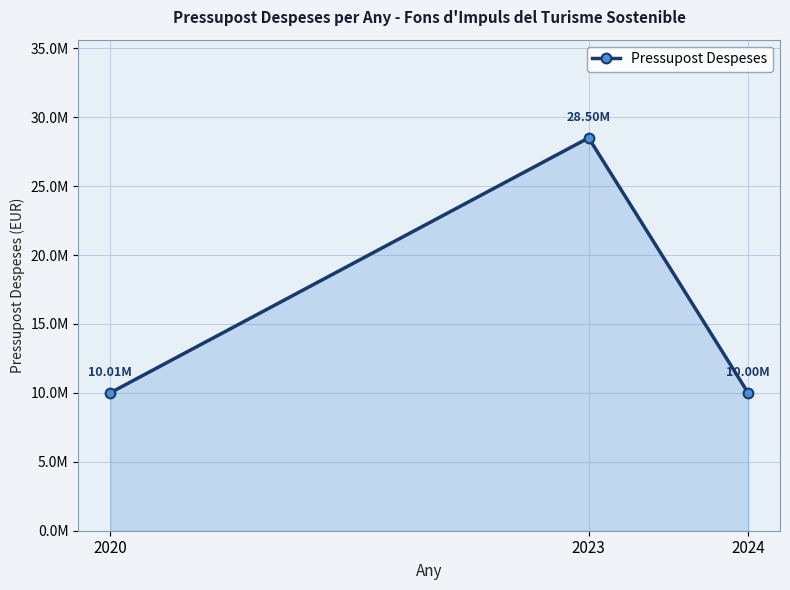

Reading right to left, transcribe all the data shown in this chart.

10000000	28500000	10007321